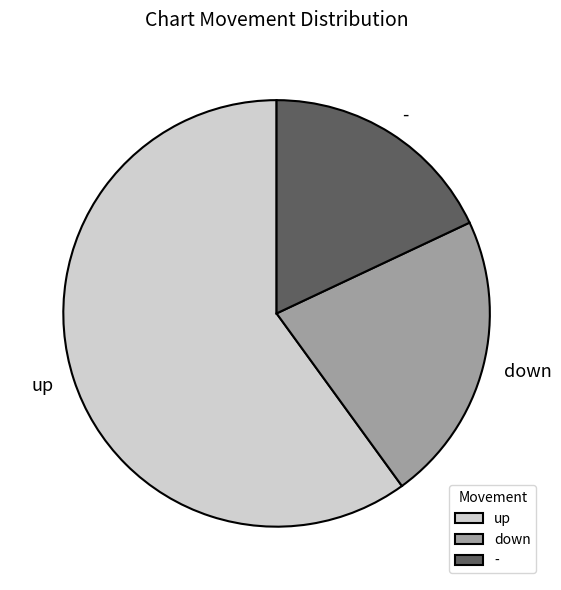

Count the number of slices in the pie.

3